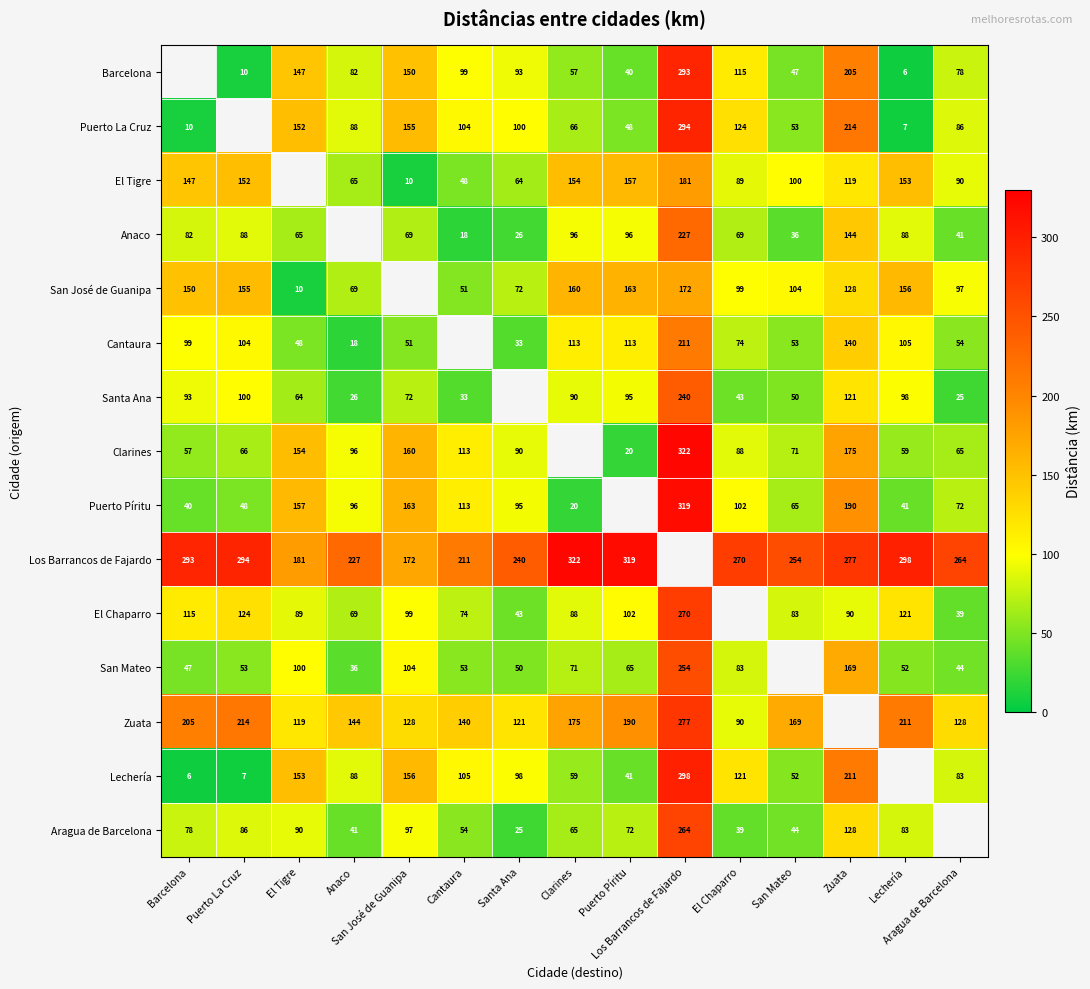

How many values in the Puerto Píritu series are below 96?

7